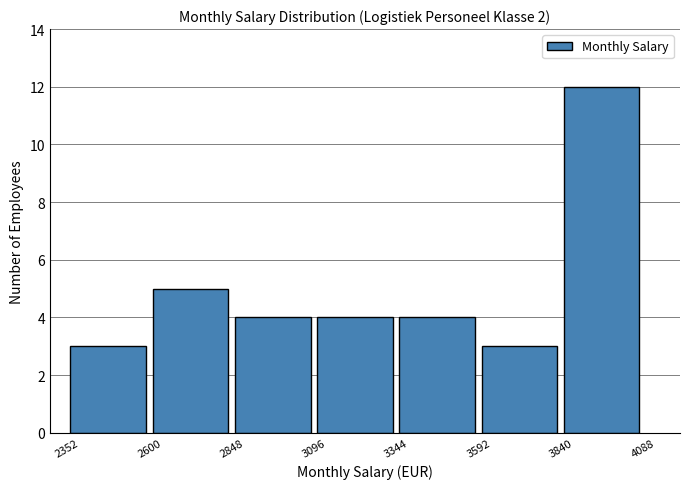

Which range on the x-axis has the tallest bar?

3850 to 4100